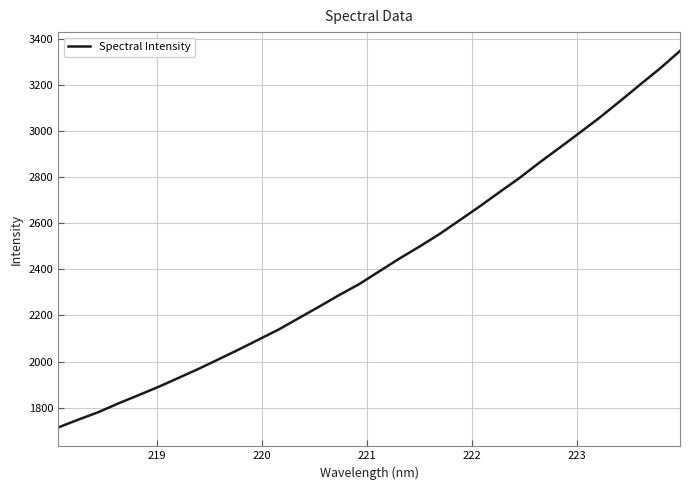

What is the difference between the maximum and minimum values?

1633.4